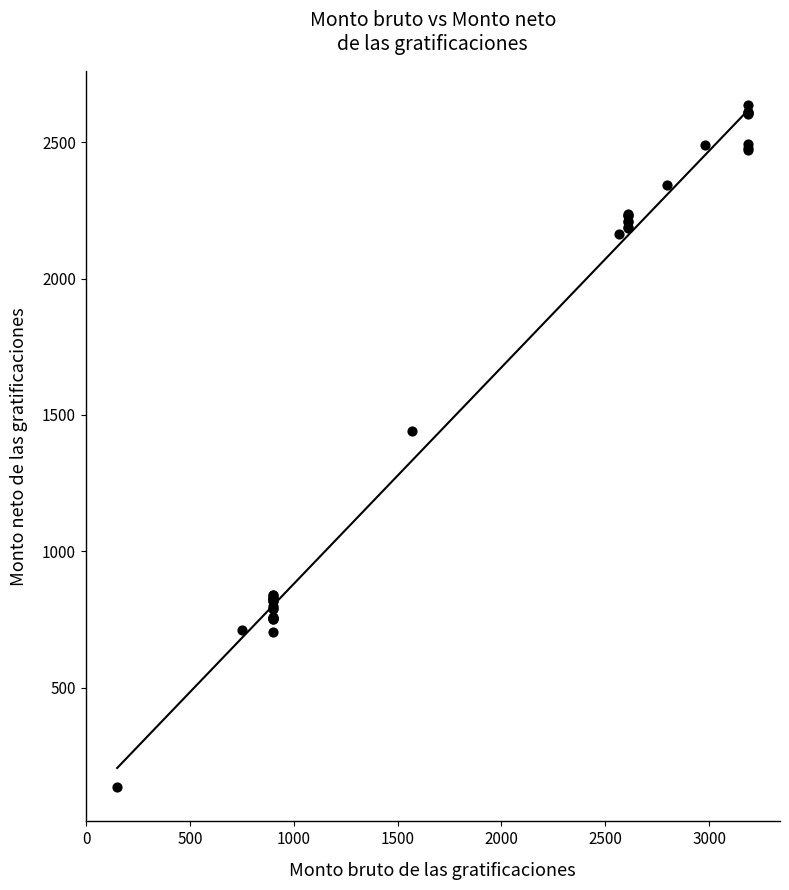

What Y value in the scatter plot is closest to 1385?

1440.7